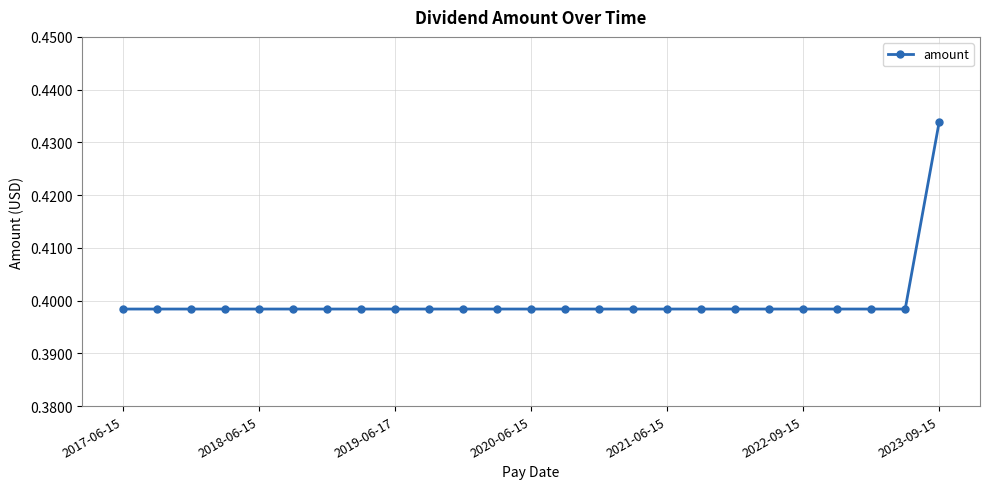

Does the chart display data point markers on the line(s)?

Yes